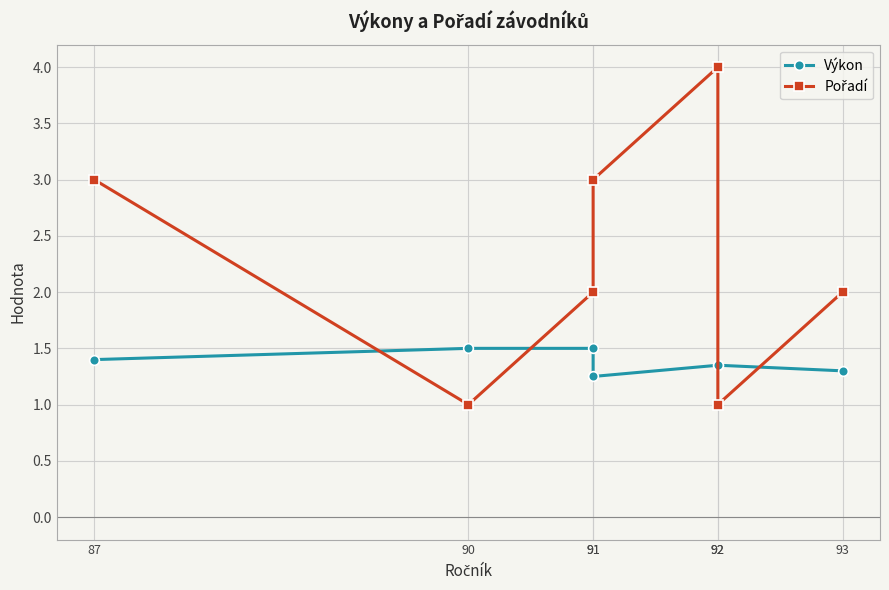

What is the total value across all series at 91?

3.5